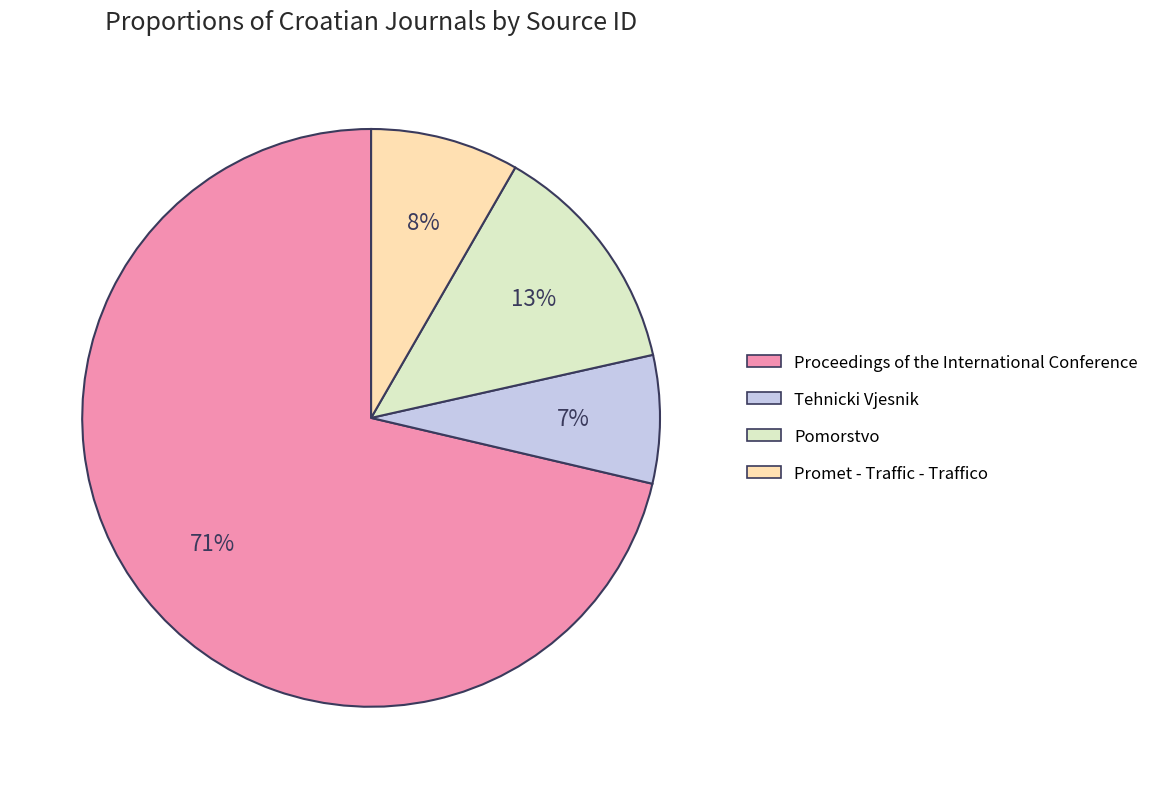

Which category accounts for the majority?

Proceedings of the International Conference